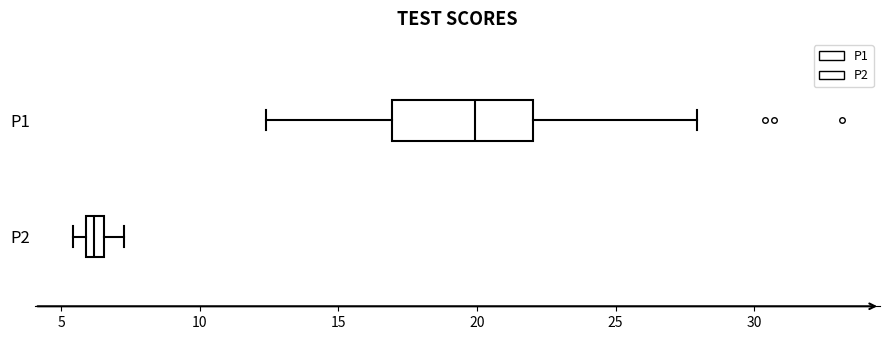

Where is the left edge of the box for P2 on the x-axis? The values are not printed on the chart, so give them approximately, as read against the axis.

6.0